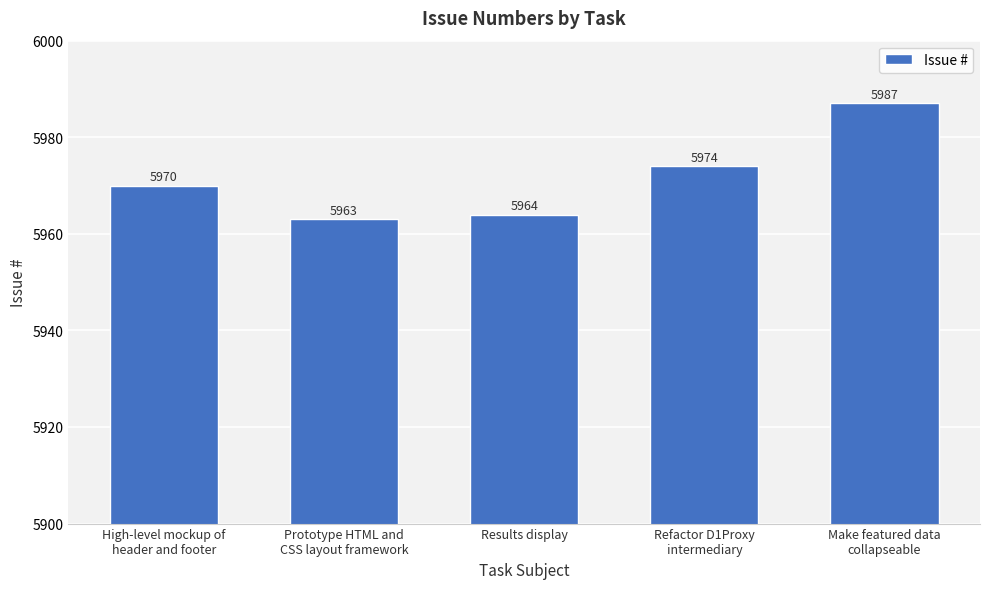

What is the sum of all values?

29858